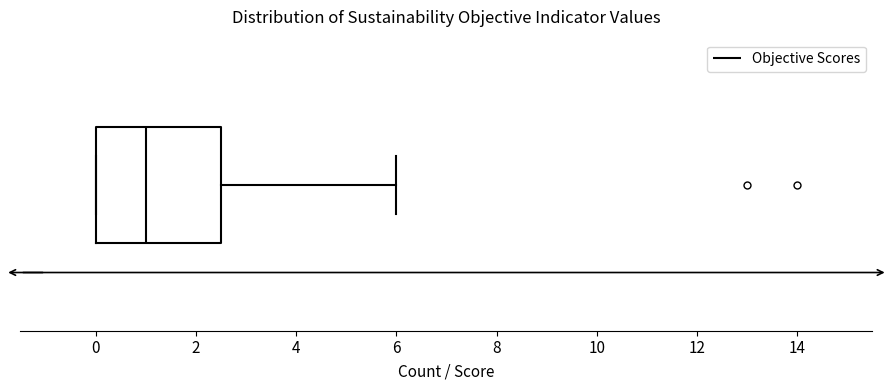

Read this box plot against the x-axis: the position of the median line, the range covered by the box, and the ends of both whiskers. The values are not printed on the chart, so give them approximately, as read against the axis.

median 1.0, box 0.0 to 2.6, whiskers 0.0 to 6.0